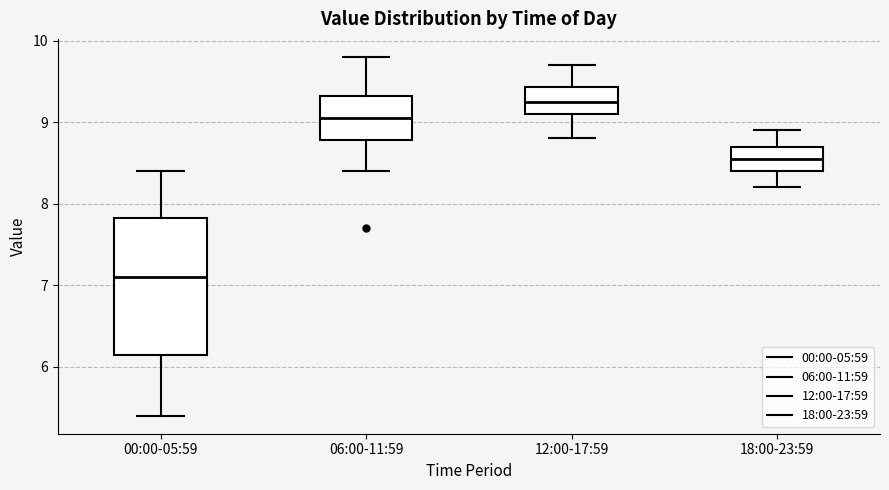

Comparing the boxes themselves (not the whiskers), which one is the tallest?

00:00-05:59